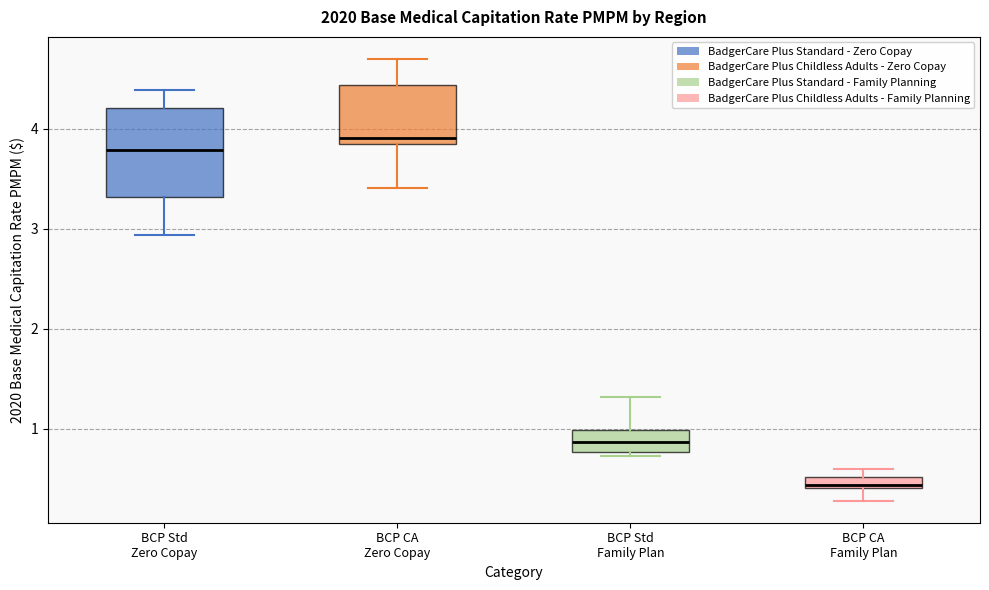

Which box has the highest median line?

BCP CA Zero Copay